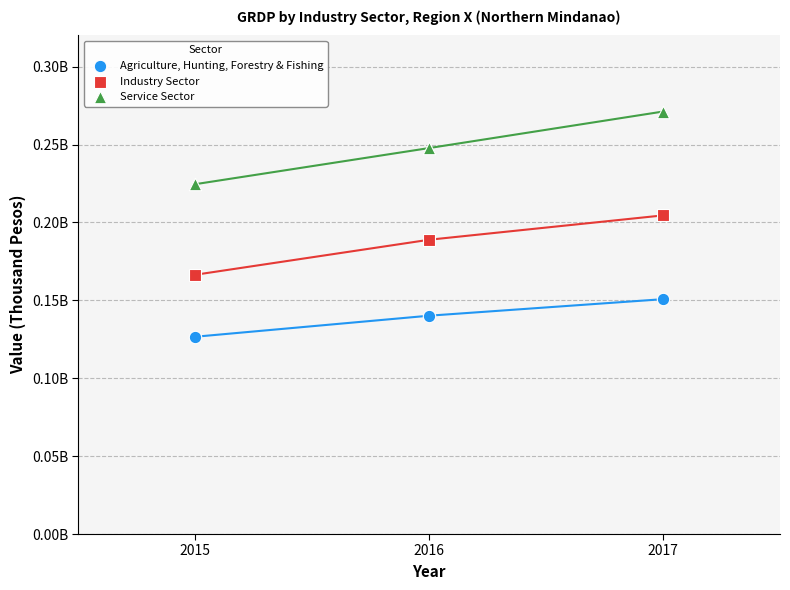

Which series has the largest Y range (max minus min)?

Service Sector